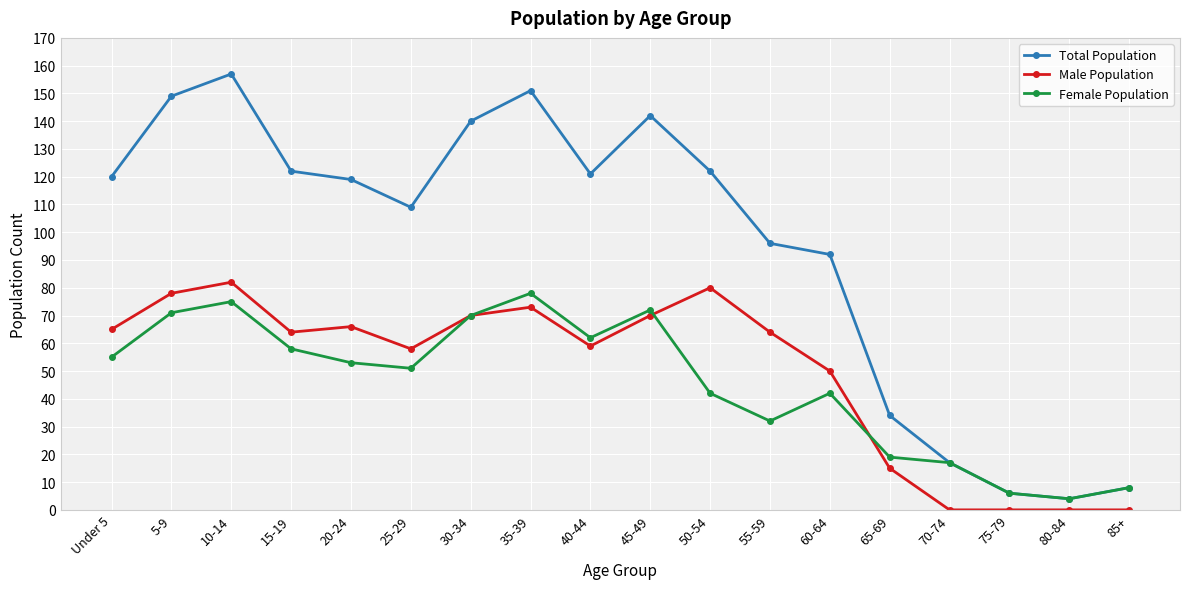

Reading left to right, transcribe all the data shown in this chart.

Total Population: Under 5=120	5-9=149	10-14=157	15-19=122	20-24=119	25-29=109	30-34=140	35-39=151	40-44=121	45-49=142	50-54=122	55-59=96	60-64=92	65-69=34	70-74=17	75-79=6	80-84=4	85+=8
Male Population: Under 5=65	5-9=78	10-14=82	15-19=64	20-24=66	25-29=58	30-34=70	35-39=73	40-44=59	45-49=70	50-54=80	55-59=64	60-64=50	65-69=15	70-74=0	75-79=0	80-84=0	85+=0
Female Population: Under 5=55	5-9=71	10-14=75	15-19=58	20-24=53	25-29=51	30-34=70	35-39=78	40-44=62	45-49=72	50-54=42	55-59=32	60-64=42	65-69=19	70-74=17	75-79=6	80-84=4	85+=8